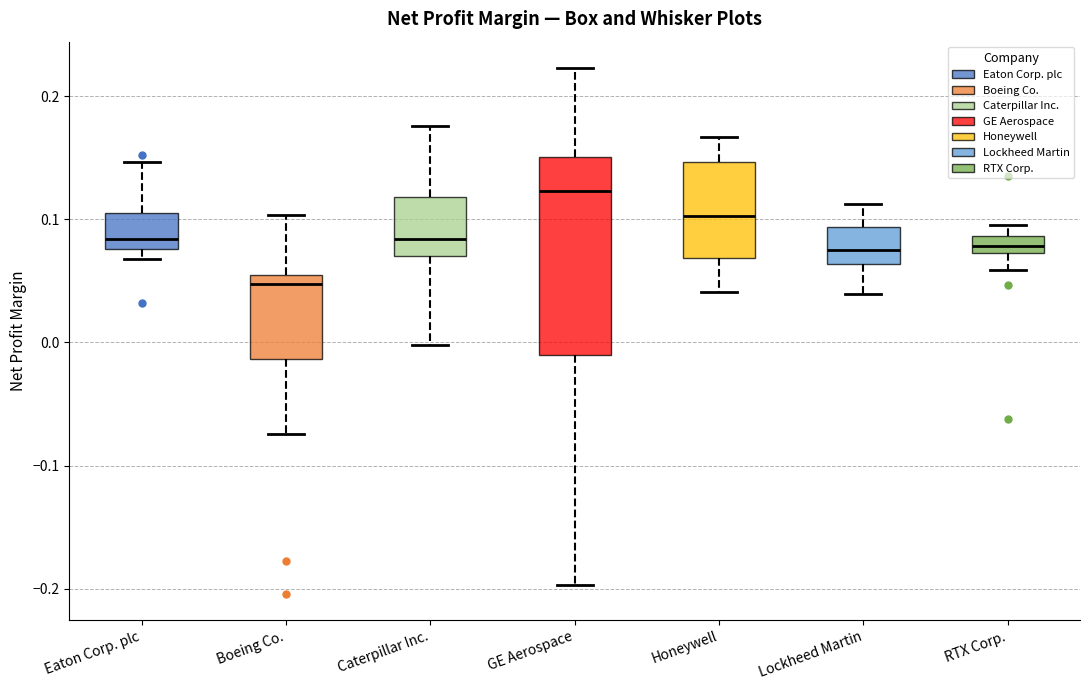

Comparing the boxes themselves (not the whiskers), which one is the tallest?

GE Aerospace